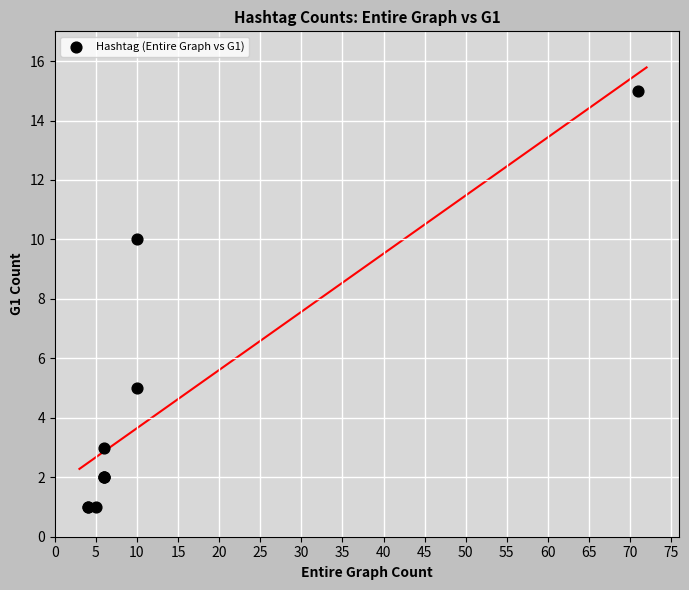

What Y value in the scatter plot is closest to 8?

10